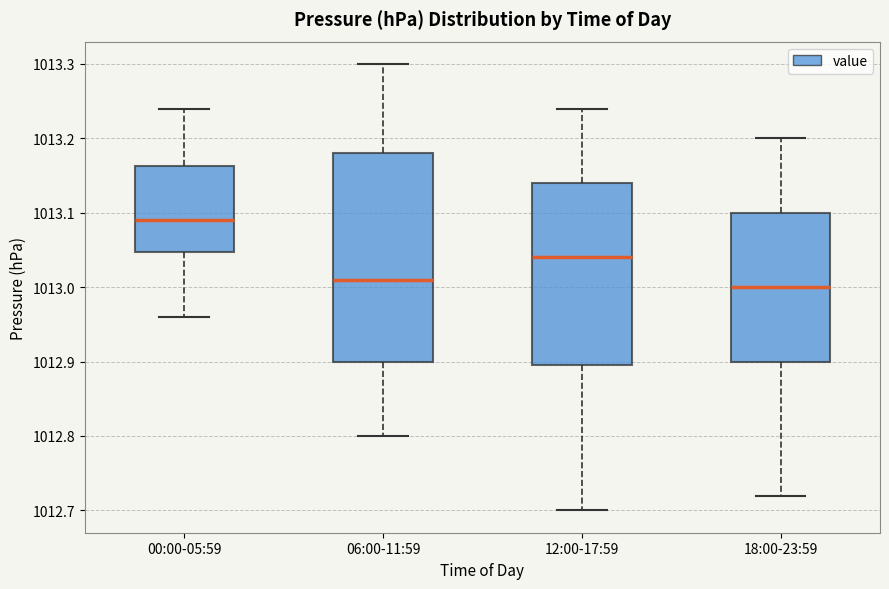

Where does the median line of the box for 18:00-23:59 sit on the y-axis? The values are not printed on the chart, so give them approximately, as read against the axis.

1013.00